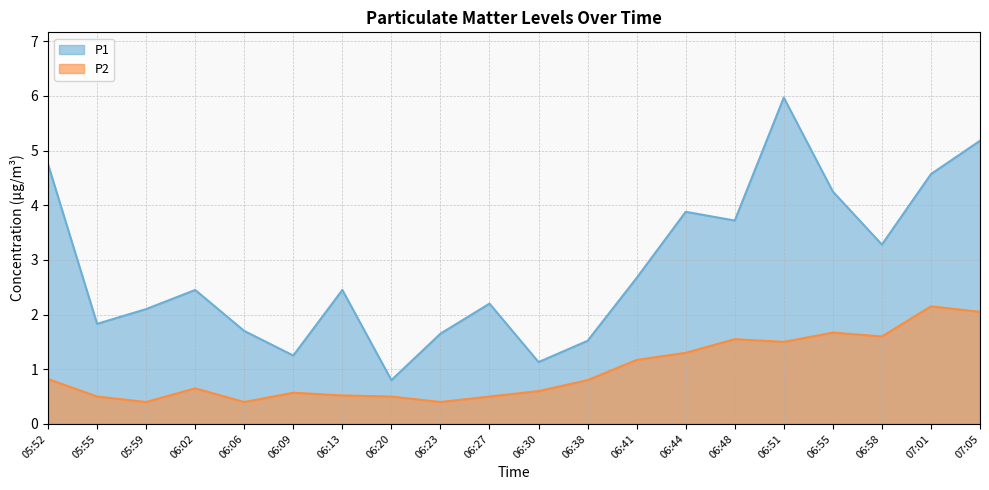

At which category is the sum across all series the highest?

06:51